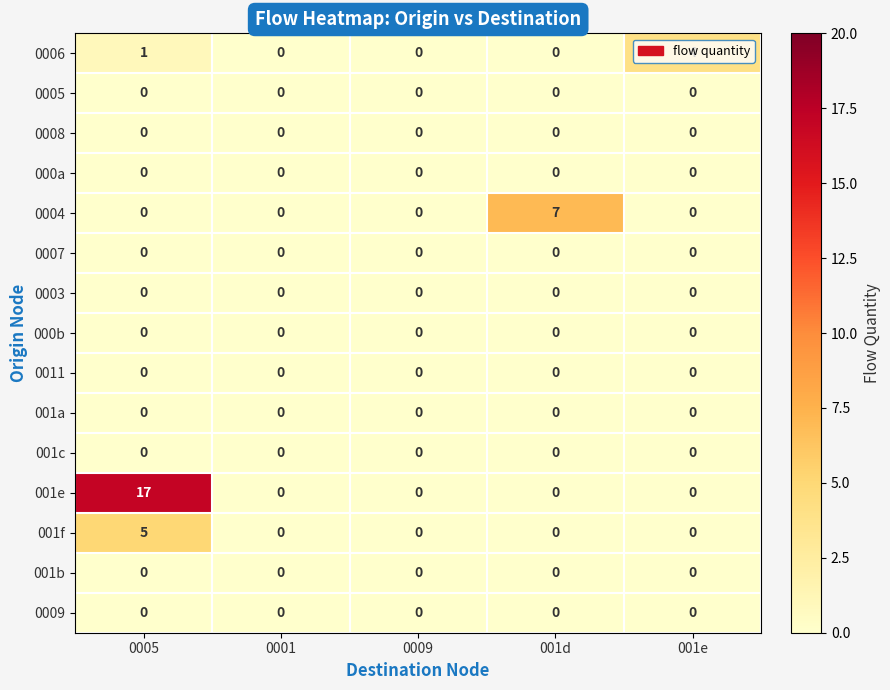

Which series has the largest range (max minus min)?

001e